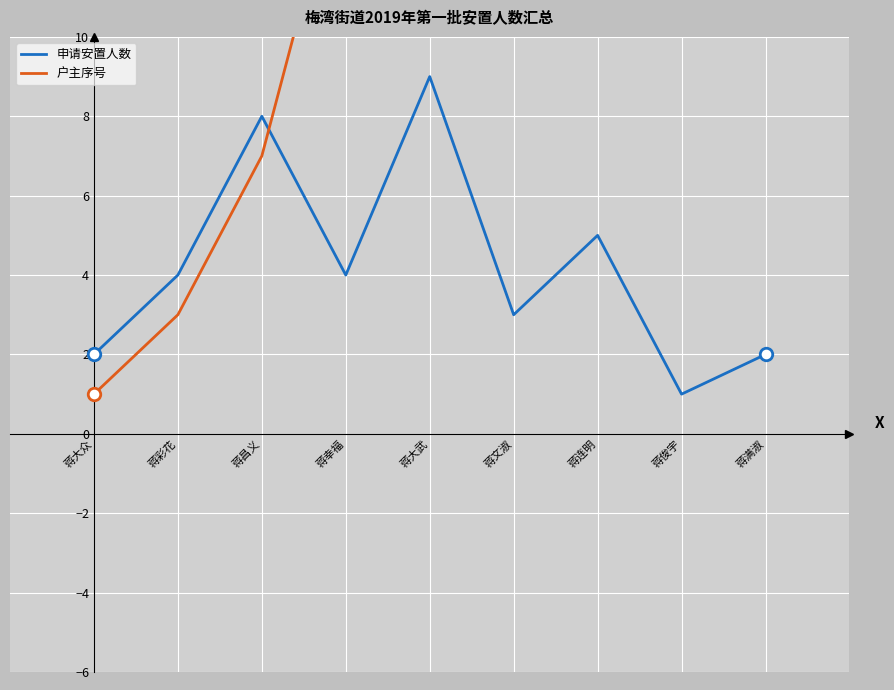

What is the label of the 5th point from the right?

蒋大武